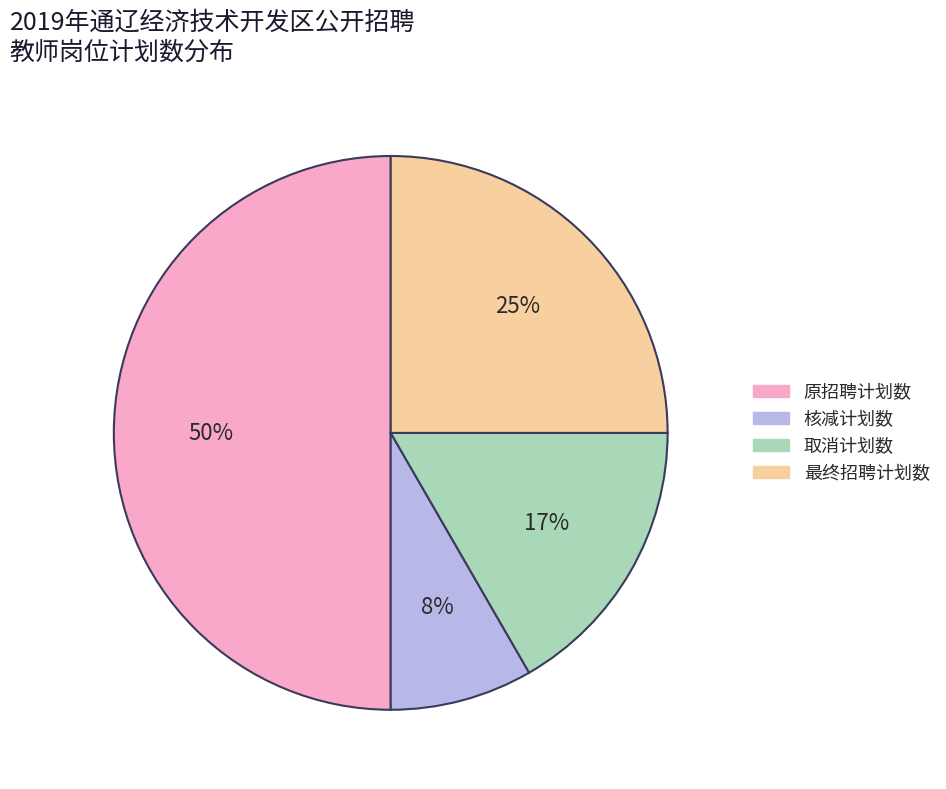

Approximately how many times larger is the value at 最终招聘计划数 compared to 原招聘计划数?

0.5